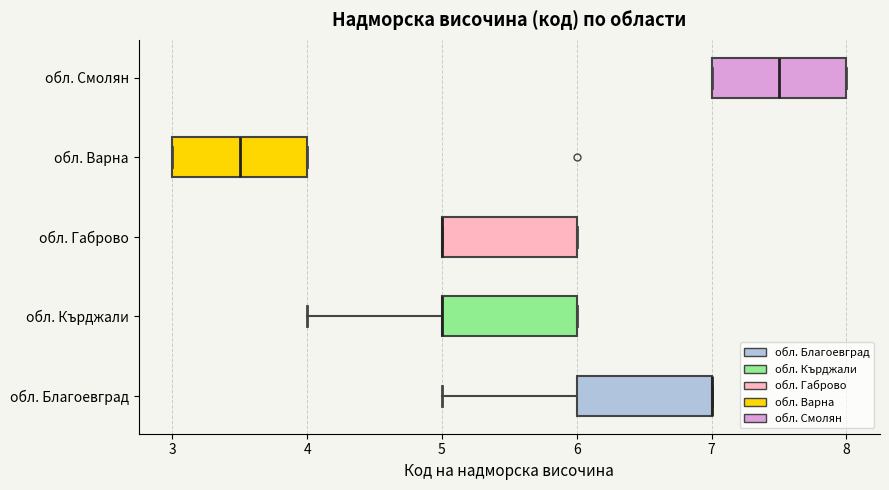

Where is the right edge of the box for обл. Благоевград on the x-axis? The values are not printed on the chart, so give them approximately, as read against the axis.

7.0